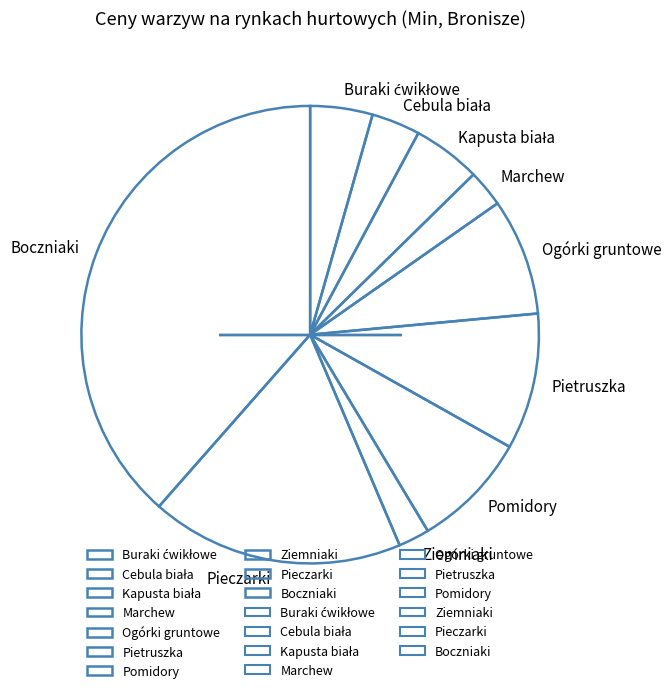

How many slices are in this pie chart?

10